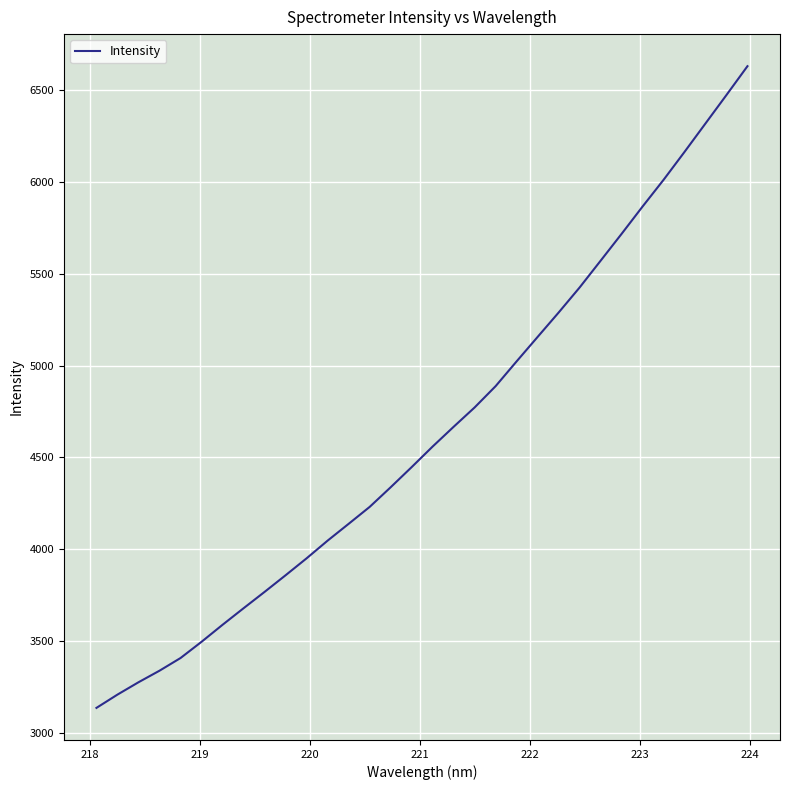

What is the smallest value displayed?

3136.6